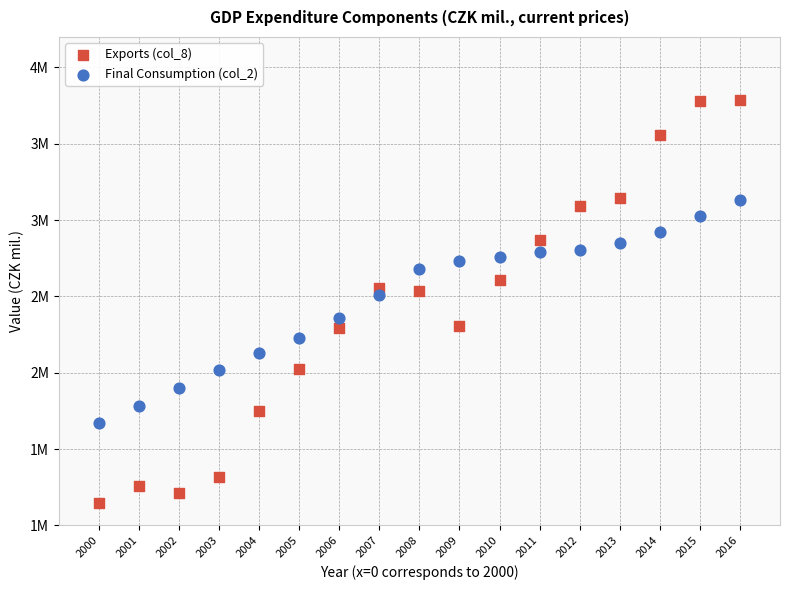

Which series has the widest spread of Y values?

Exports (col_8)